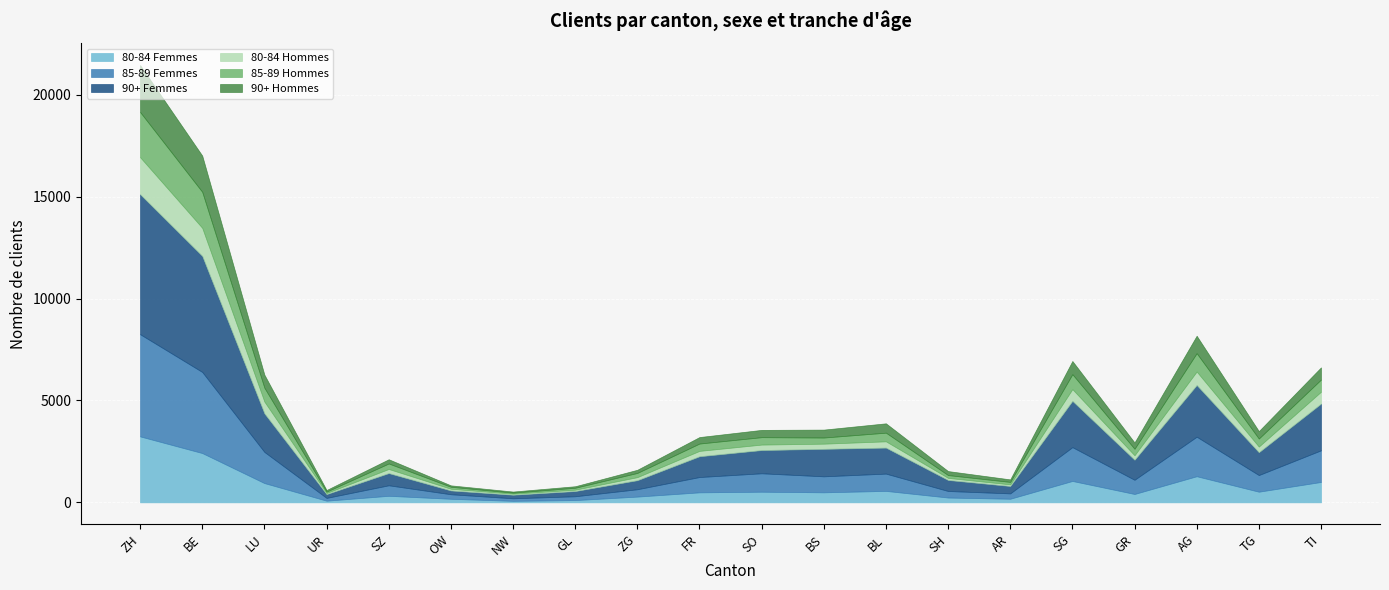

What is the total value across all series at AR?

1127